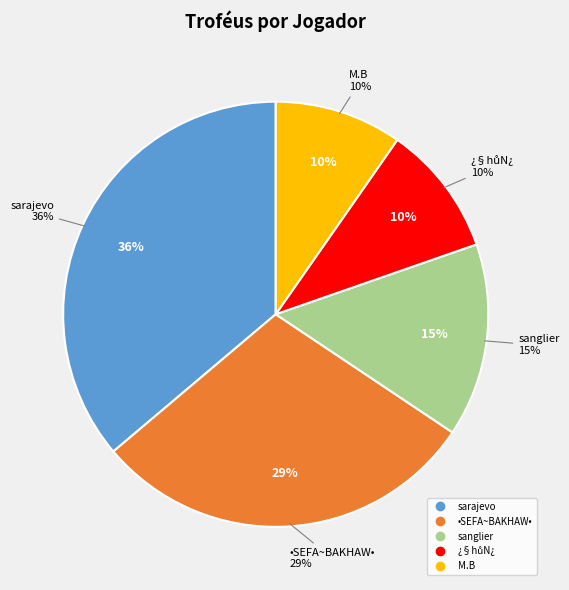

Rank the categories by value from highest to lowest.

sarajevo, •SEFA~BAKHAW•, sanglier, ¿§hůN¿, M.B